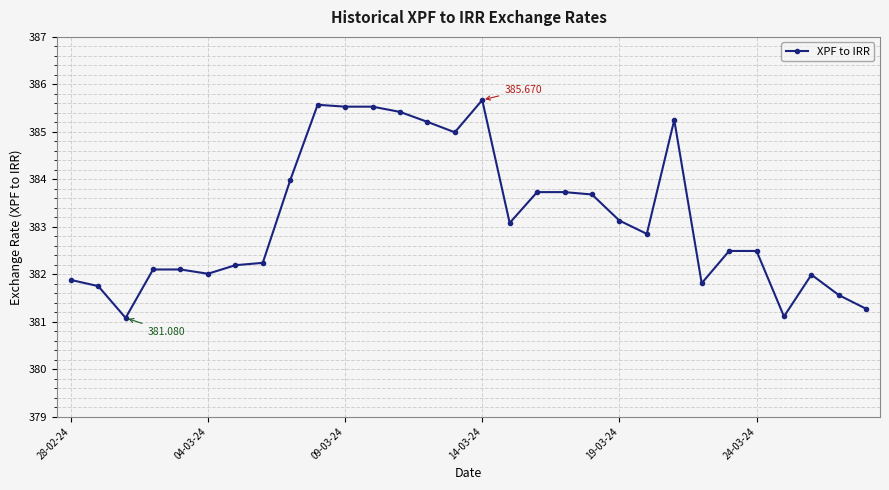

True or false: the data has more than 1 interior local peaks.

True